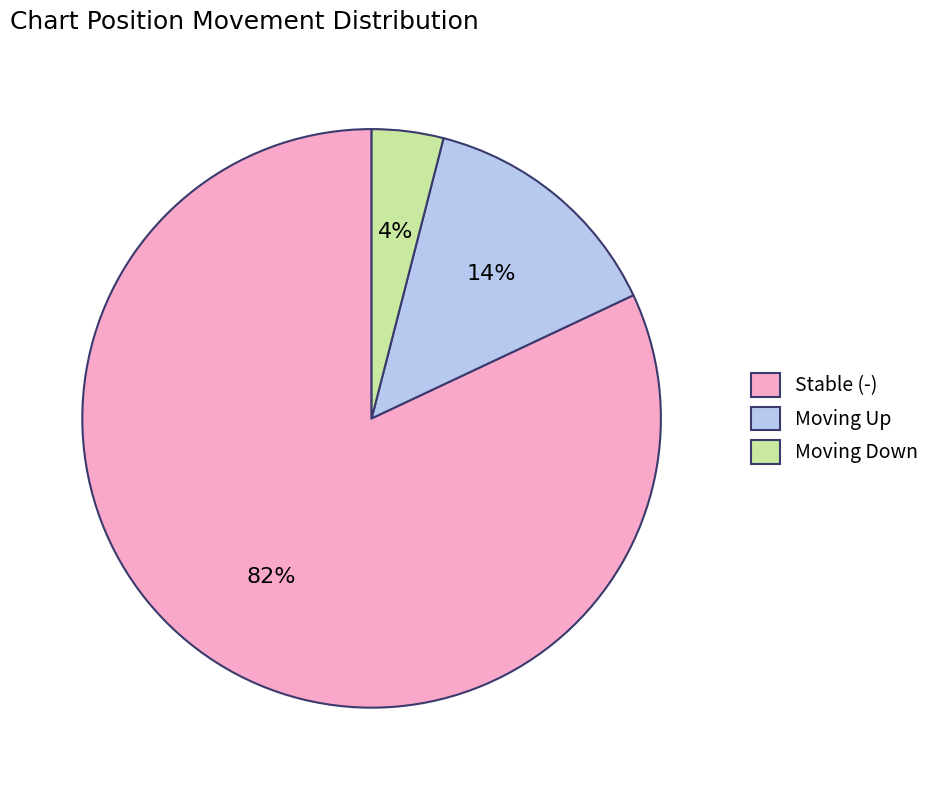

To the nearest percent, what portion does Moving Down represent?

4%